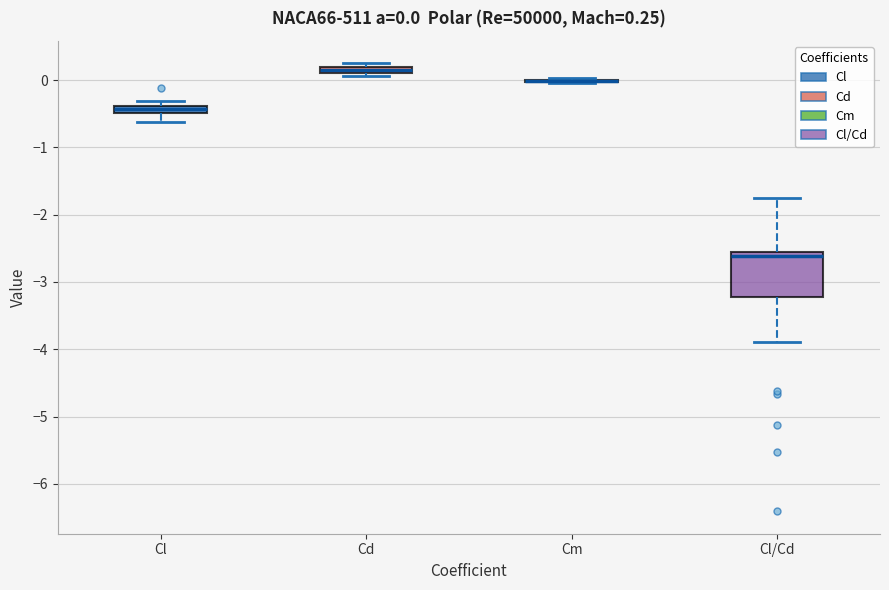

Which box is the tallest, from its lower edge to its upper edge?

Cl/Cd